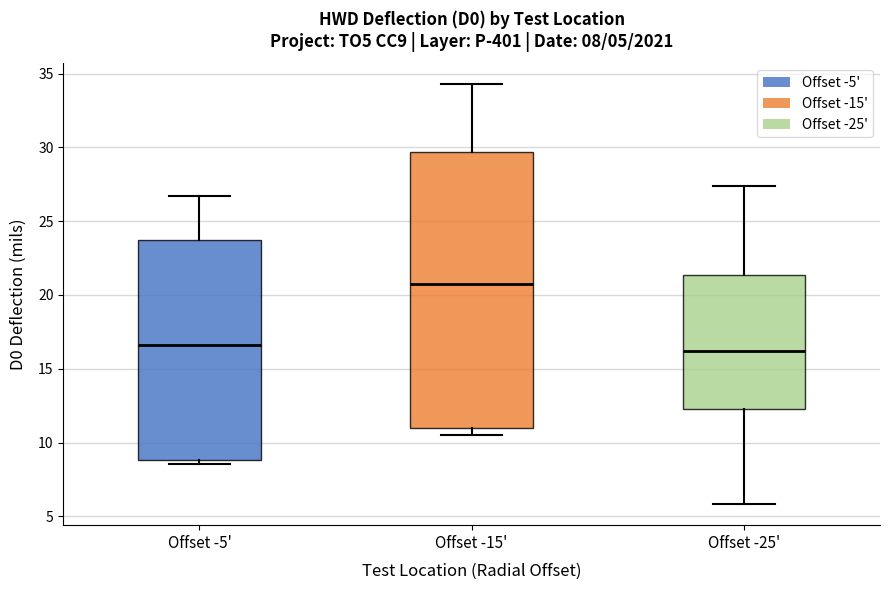

Which box is the tallest, from its lower edge to its upper edge?

Offset -15'